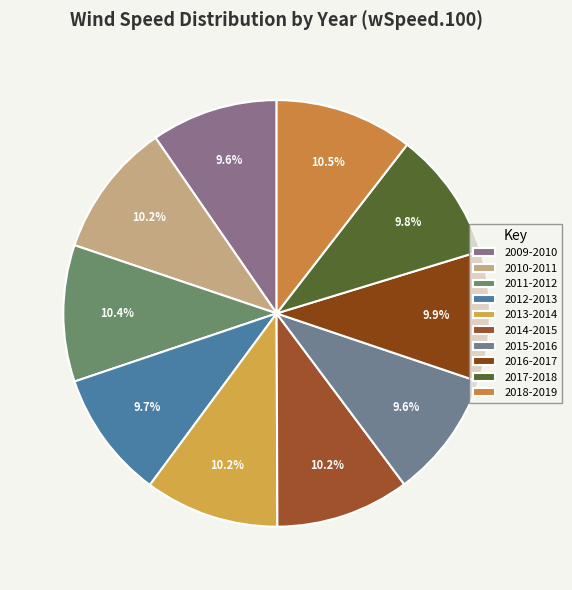

How many segments does this pie chart have?

10